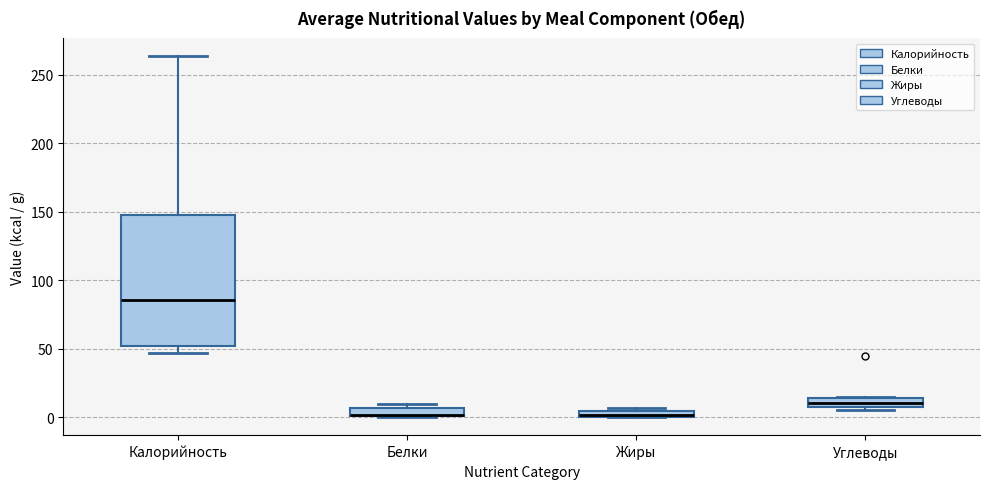

Where is the upper edge of the box for Жиры on the y-axis? The values are not printed on the chart, so give them approximately, as read against the axis.

5